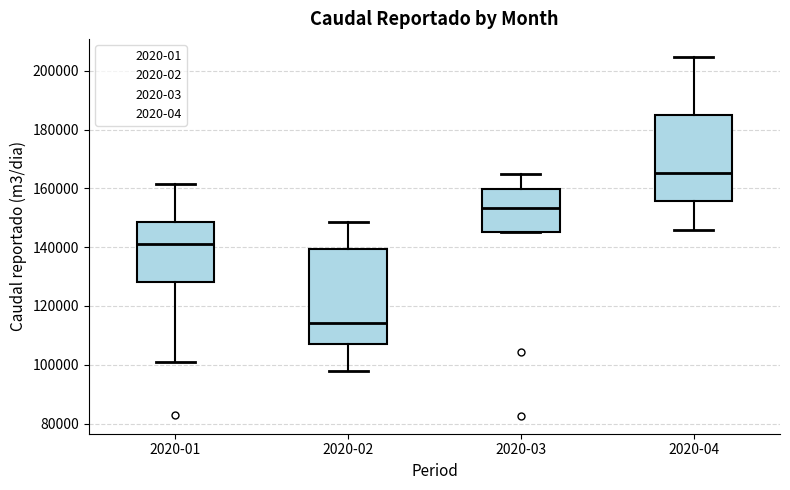

Where does the median line of the box for 2020-01 sit on the y-axis? The values are not printed on the chart, so give them approximately, as read against the axis.

140000